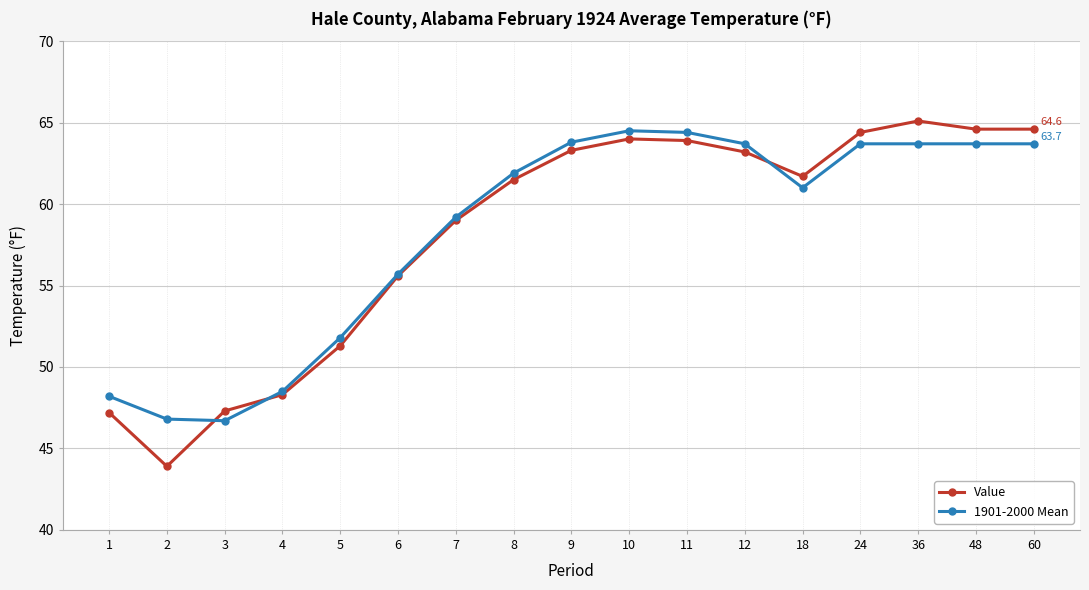

Does the chart display data point markers on the line(s)?

Yes